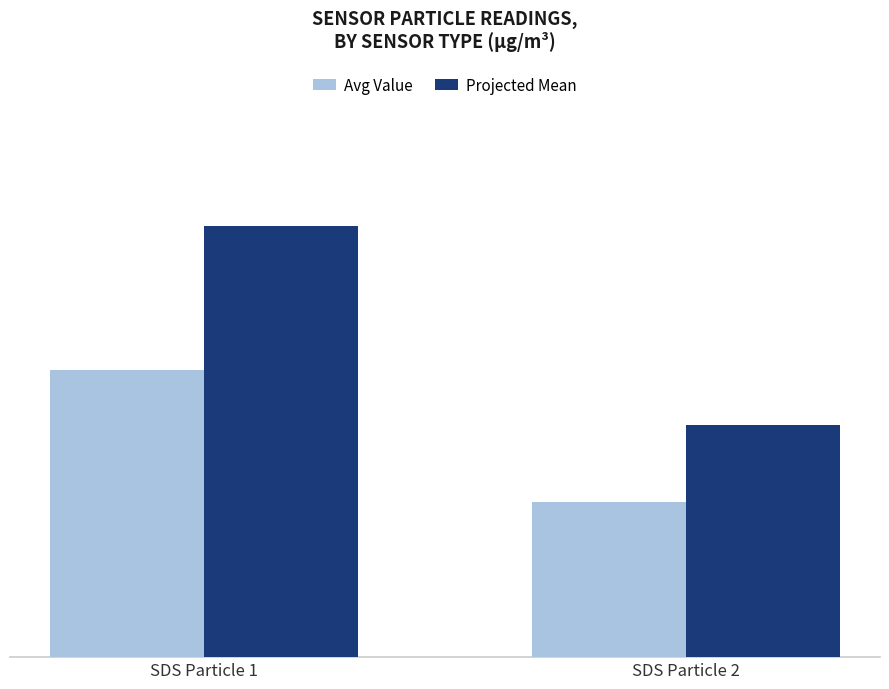

What is the greatest value displayed?

21.5